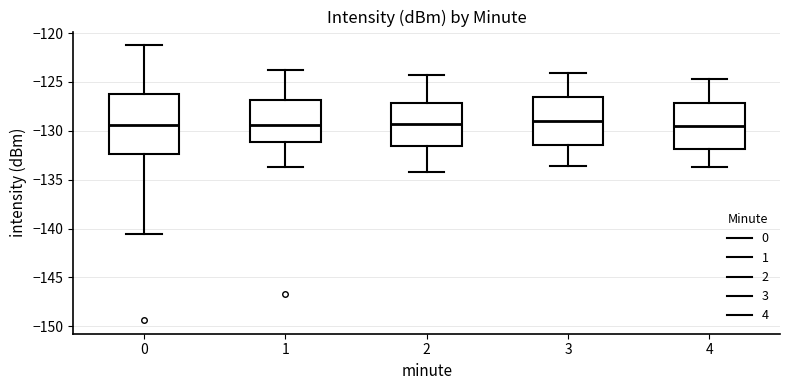

Where does the median line of the box at x = 4 sit on the y-axis? The values are not printed on the chart, so give them approximately, as read against the axis.

-129.5